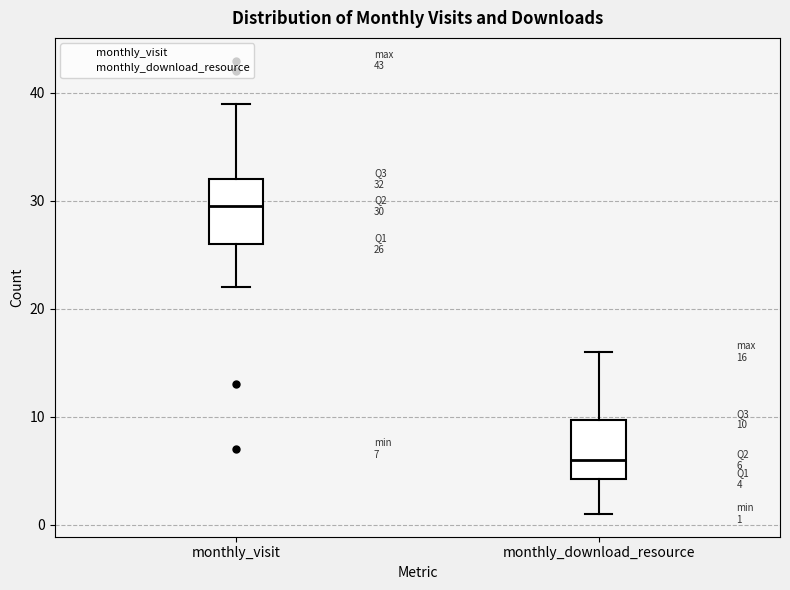

Which box has the highest median line?

monthly_visit